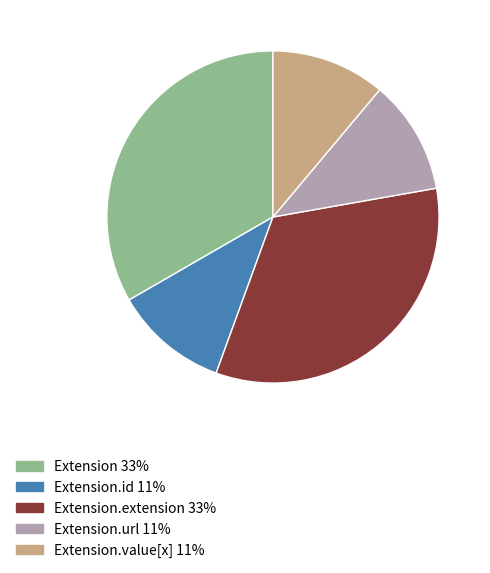

Approximately how many times larger is the value at Extension.value[x] 11% compared to Extension.id 11%?

1.0